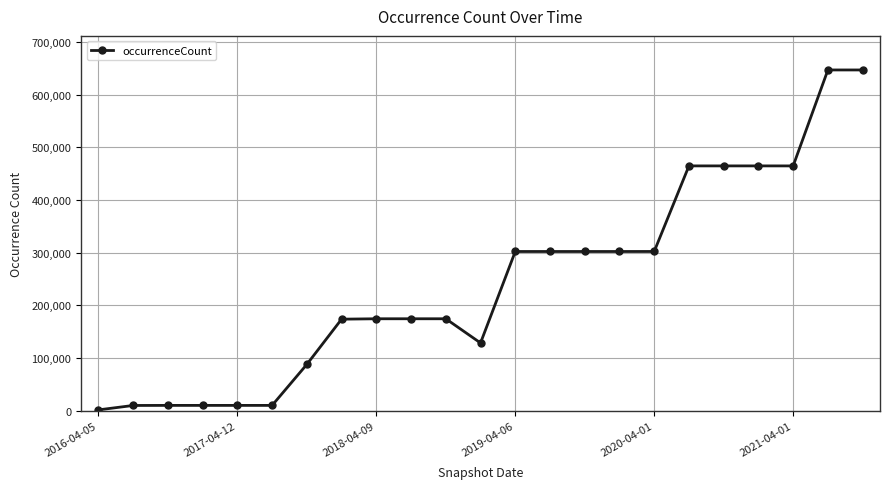

What is the average value?

244636